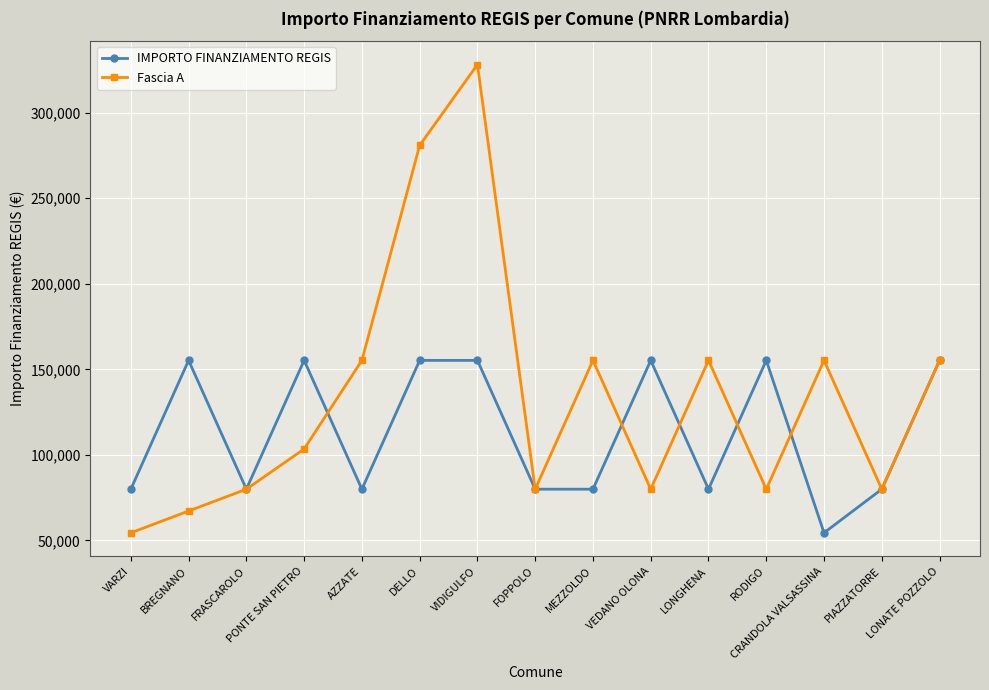

List the series in order of their peak value, highest first.

Fascia A, IMPORTO FINANZIAMENTO REGIS